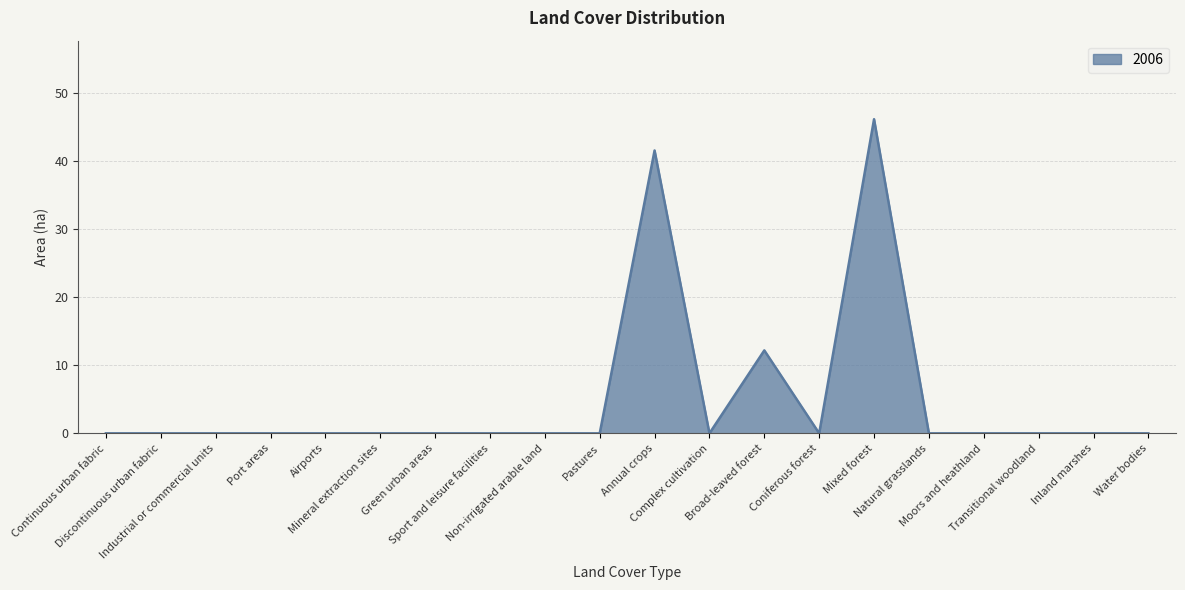

What position from the right is Complex cultivation?

9